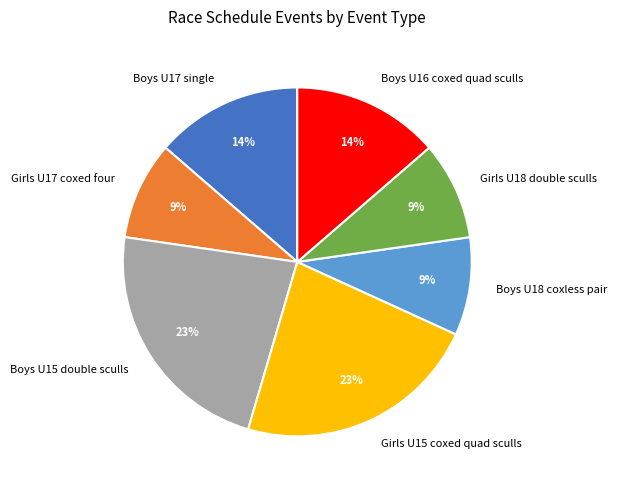

To the nearest percent, what percentage of the pie is Boys U16 coxed quad sculls?

14%